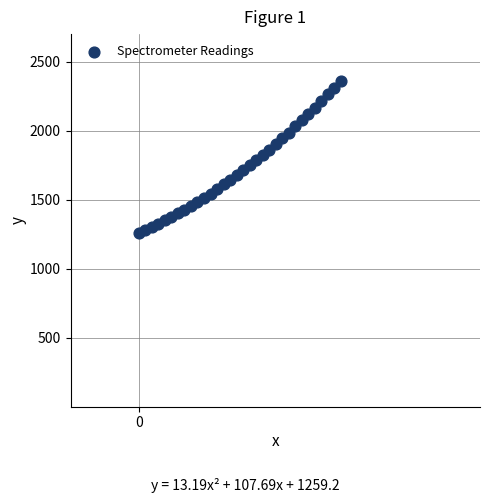

What is the range of Y values (max minus min)?

1103.7